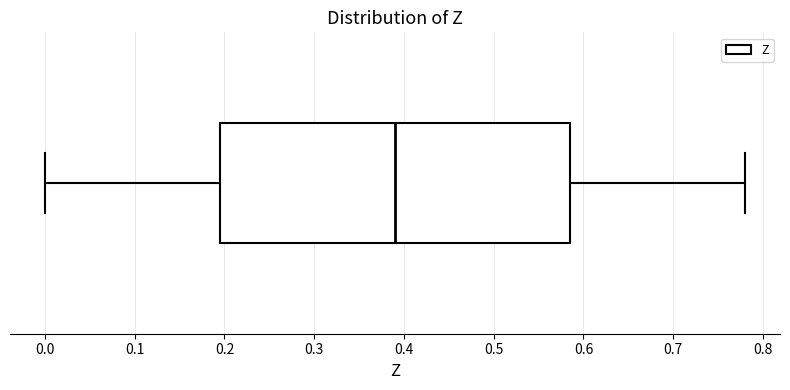

Transcribe this box plot: give where the median line is, the range the box spans, and where the two whiskers end, as read against the x-axis. The values are not printed on the chart, so give them approximately, as read against the axis.

median 0.39, box 0.20 to 0.59, whiskers 0.00 to 0.78